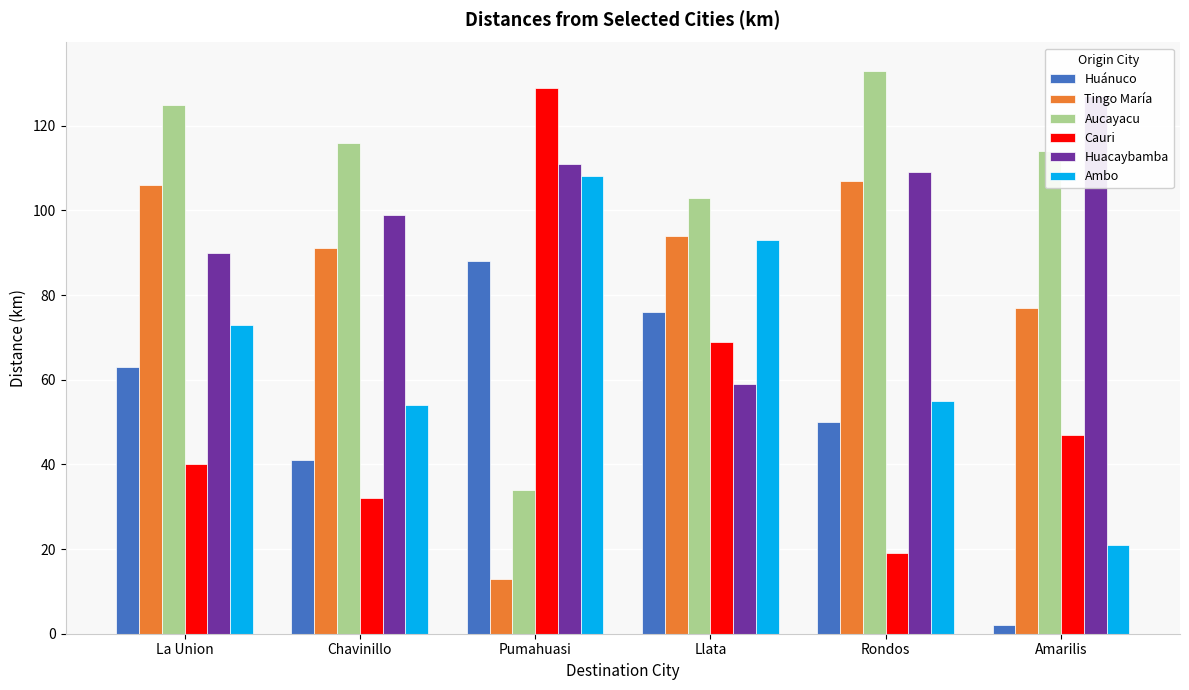

Does the chart contain stacked bars?

No